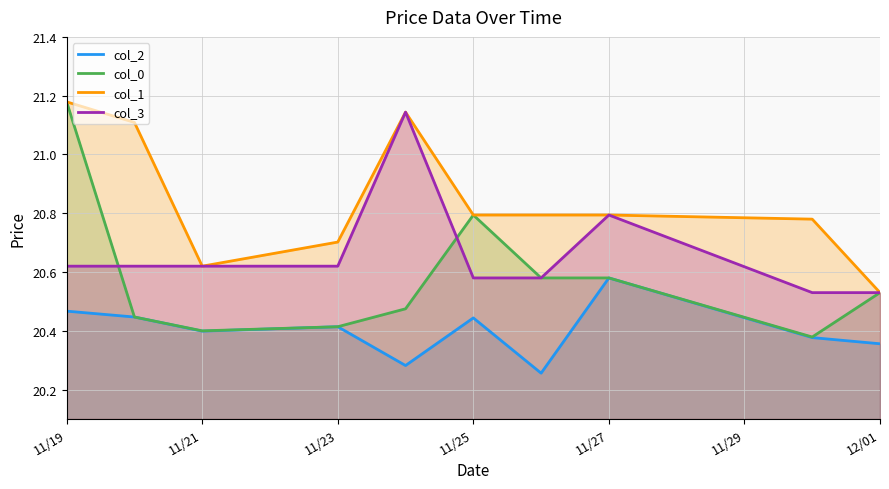

Which series has the largest total across all categories?

col_1